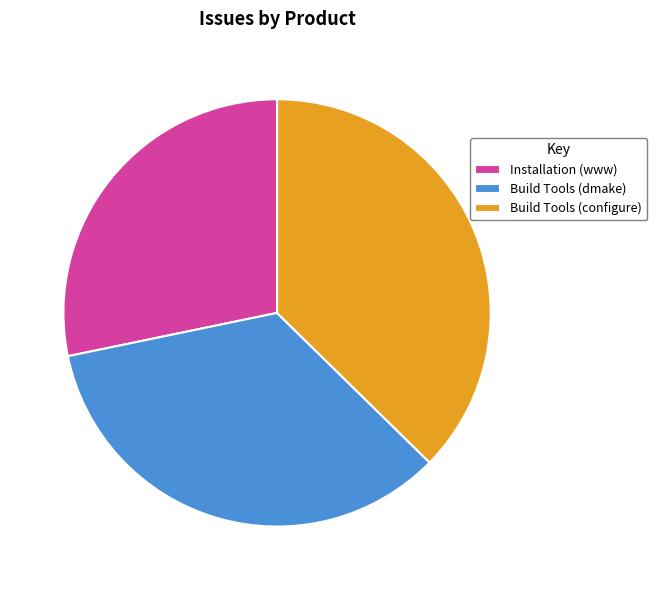

True or false: Build Tools (configure) accounts for 37% of the total.

True